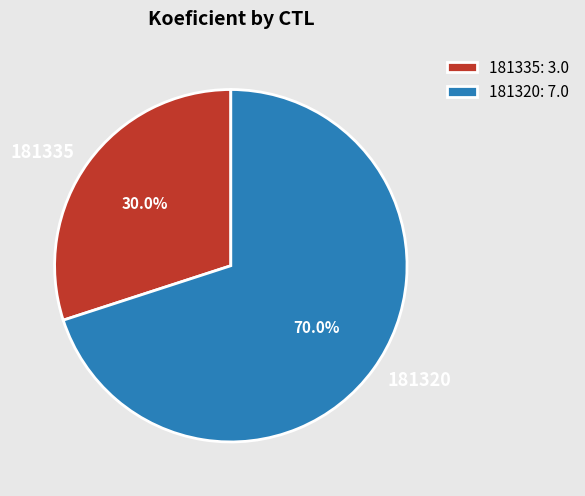

Approximately how many times larger is the value at 181335 compared to 181320?

0.4